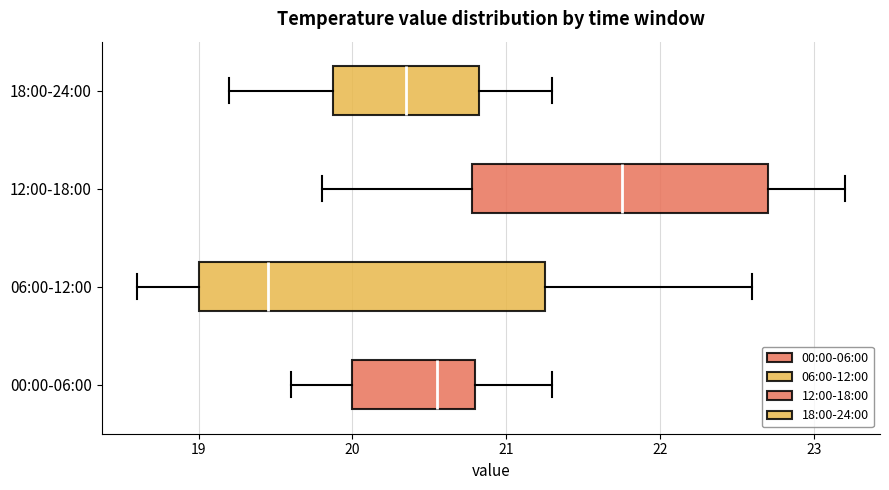

Reading bottom to top, read every box against the x-axis: the position of its median line, the range the box covers, and the ends of its whiskers. The values are not printed on the chart, so give them approximately, as read against the axis.

00:00-06:00: median 20.6, box 20.0 to 20.8, whiskers 19.6 to 21.3
06:00-12:00: median 19.5, box 19.0 to 21.3, whiskers 18.6 to 22.6
12:00-18:00: median 21.8, box 20.8 to 22.7, whiskers 19.8 to 23.2
18:00-24:00: median 20.4, box 19.9 to 20.8, whiskers 19.2 to 21.3